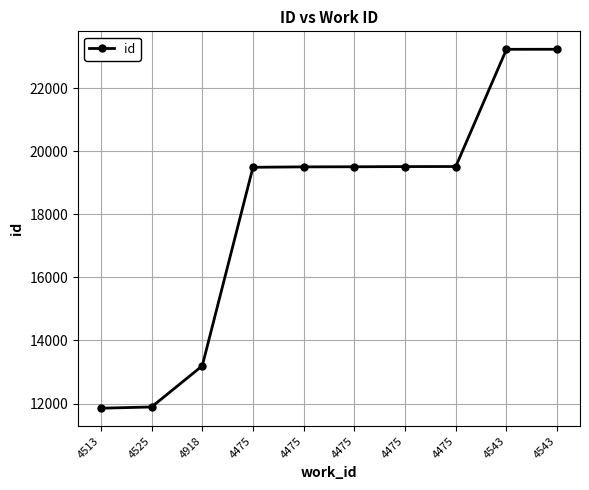

The value at 4525 is 11891. True or false?

True